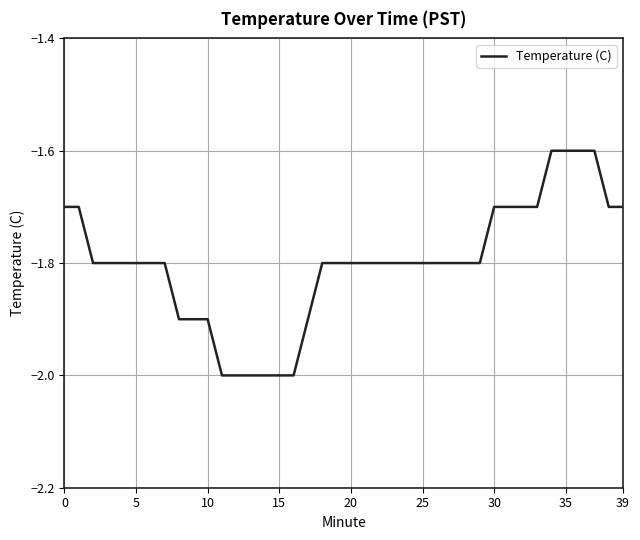

How many series are shown in this chart?

1